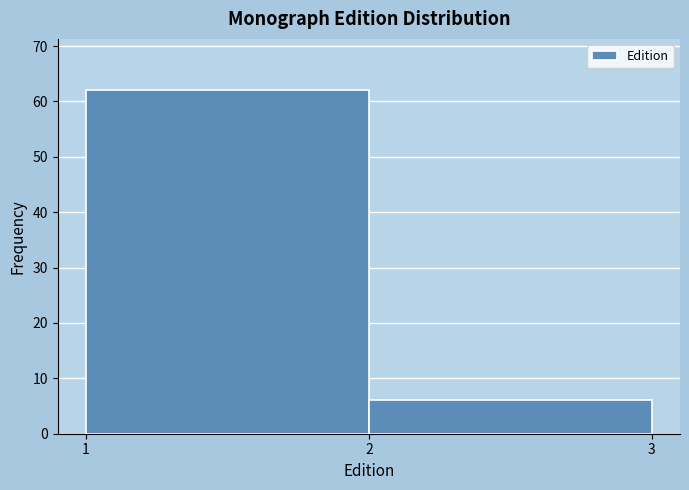

Reading left to right, transcribe this chart: for each bar, give the range it covers on the x-axis and its height. The values are not printed on the chart, so give them approximately, as read against the axis.

1 to 2: 62
2 to 3: 6